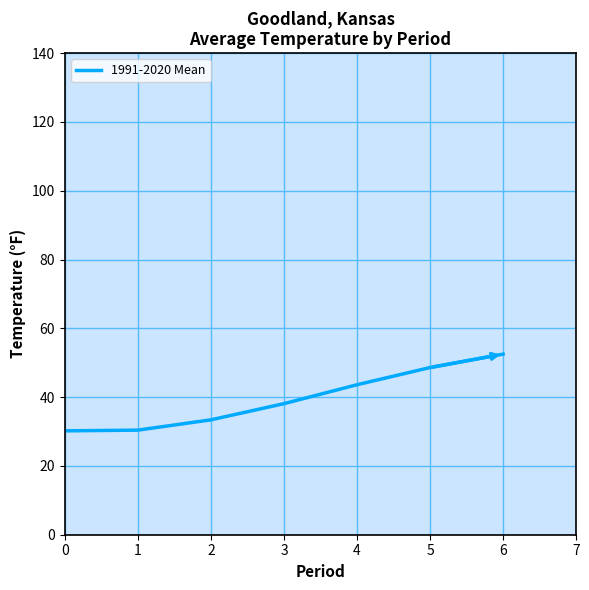

True or false: there are more than 0 points higher than both neighbors.

False